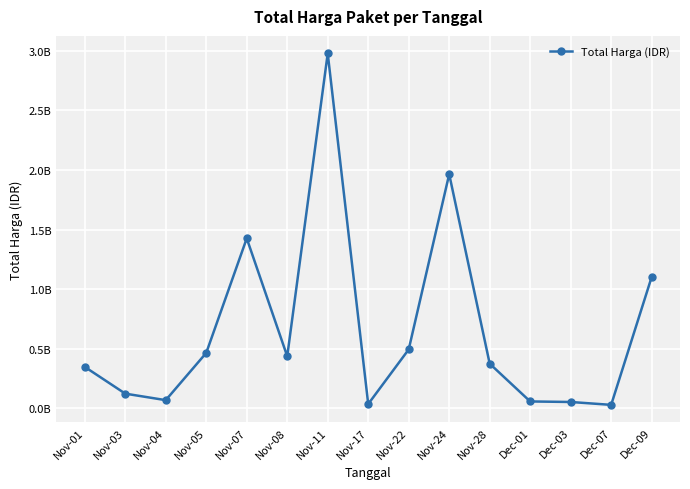

Is this an area chart (filled region under the line)?

No